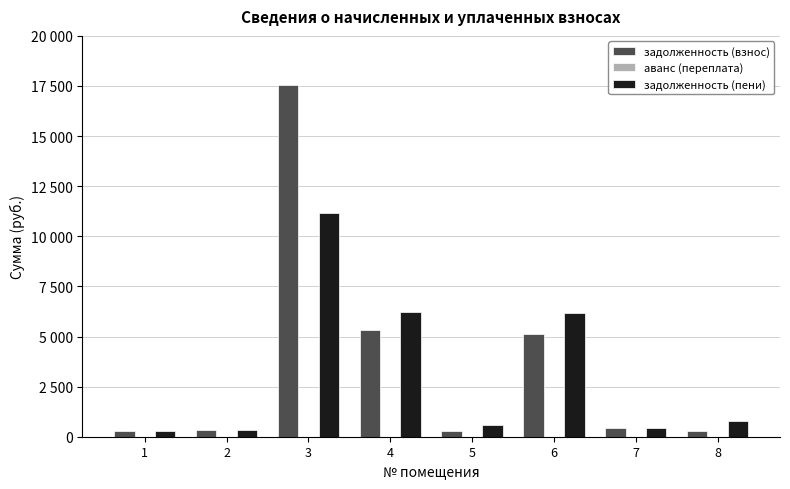

Reading left to right, extract all data points from this chart.

задолженность (взнос): 1=291.4	2=356.0	3=17542.3	4=5312.9	5=288.3	6=5114.1	7=412.4	8=307.3
аванс (переплата): 1=0.0	2=0.0	3=0.0	4=0.0	5=0.0	6=0.0	7=0.0	8=0.0
задолженность (пени): 1=291.4	2=356.0	3=11167.4	4=6233.2	5=576.6	6=6182.2	7=412.4	8=761.5